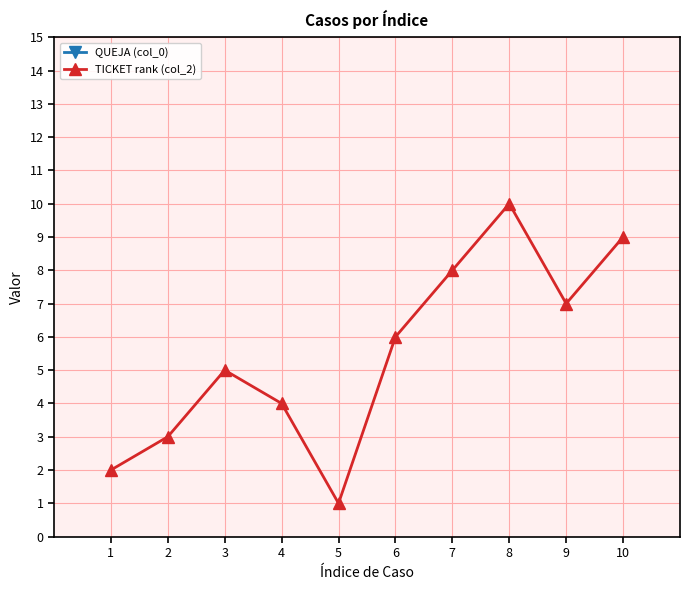

True or false: TICKET rank (col_2) and QUEJA (col_0) cross at least once.

False